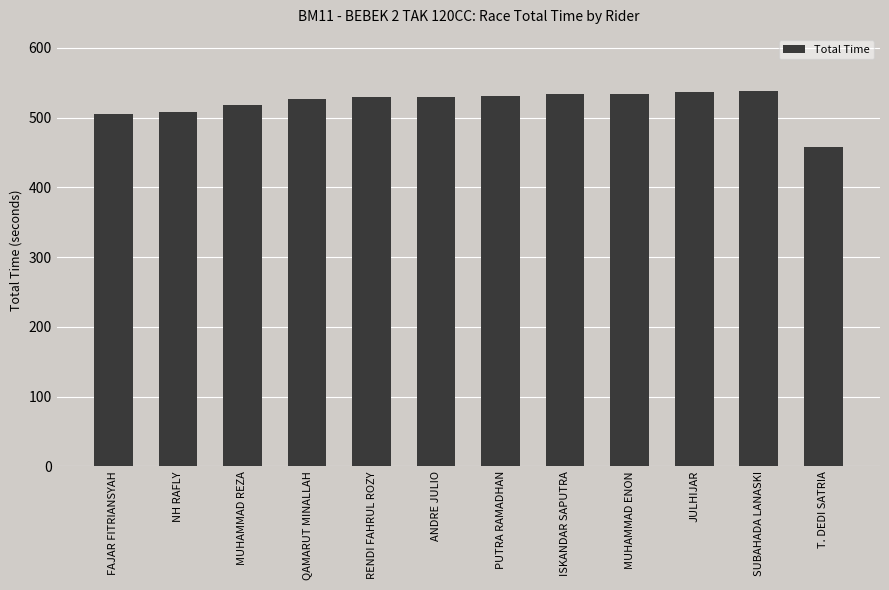

How many bars are there in total?

12